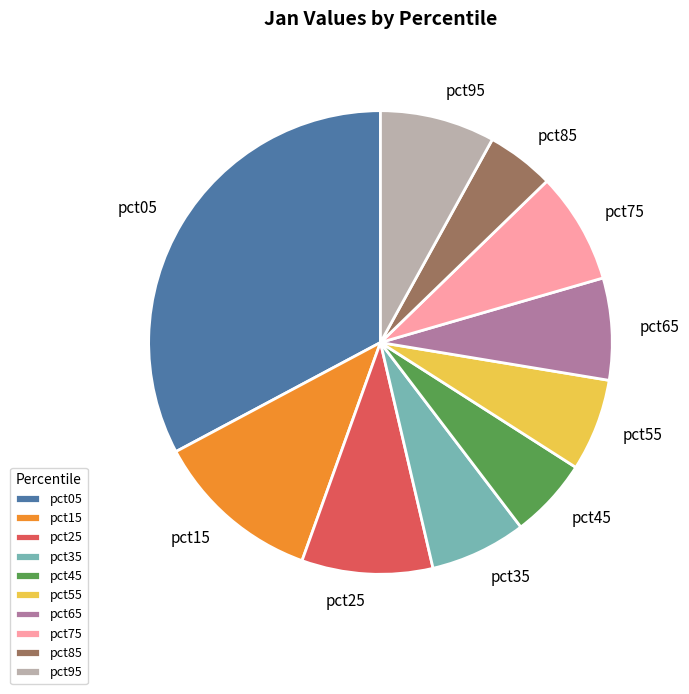

Is the sum of pct95 and pct55 greater than half?

No